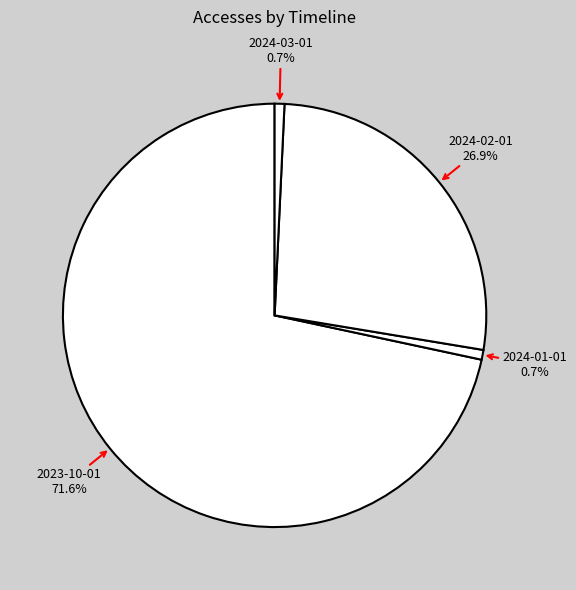

To the nearest percent, what is the average slice percentage?

25%